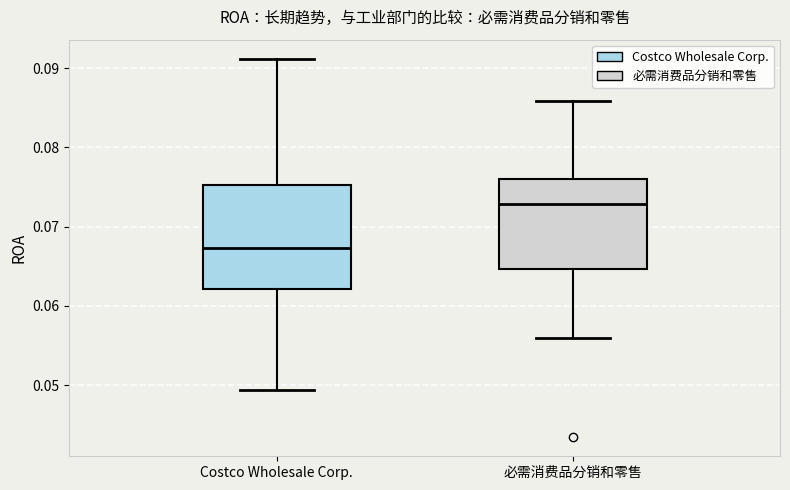

Where does the lower whisker of the box for Costco Wholesale Corp. end on the y-axis? The values are not printed on the chart, so give them approximately, as read against the axis.

0.049